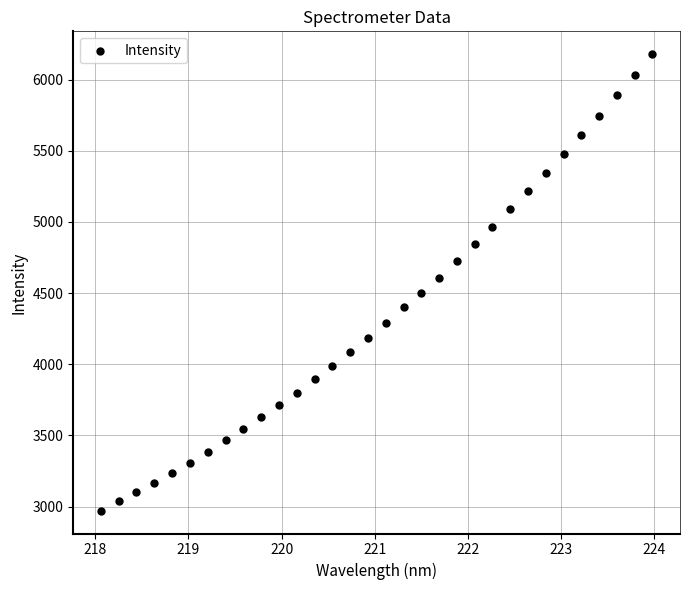

What is the range of Y values (max minus min)?

3206.6